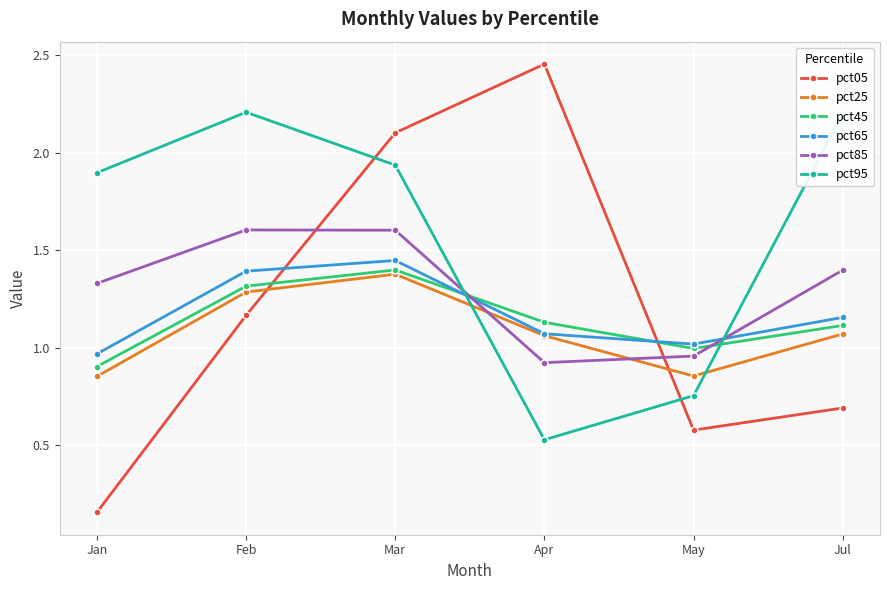

At which category is the sum across all series the highest?

Mar